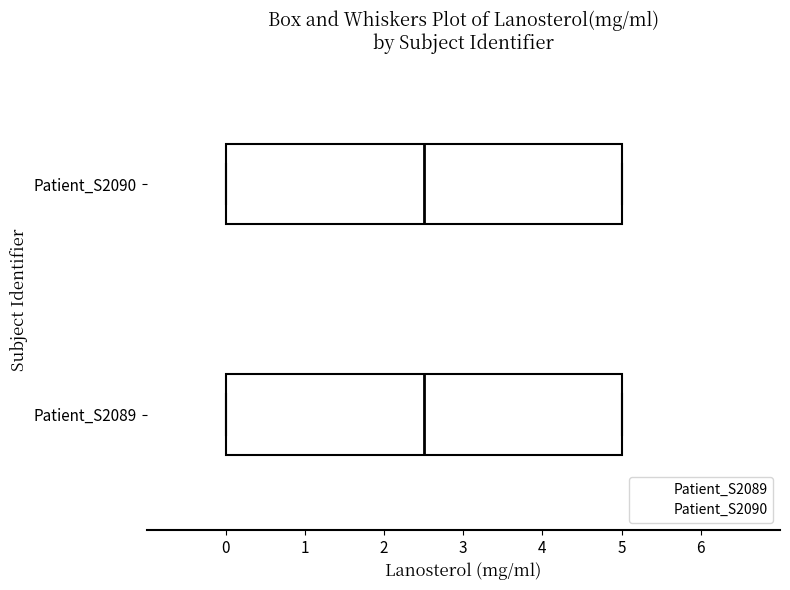

Where does the median line of the box for Patient_S2089 sit on the x-axis? The values are not printed on the chart, so give them approximately, as read against the axis.

2.5